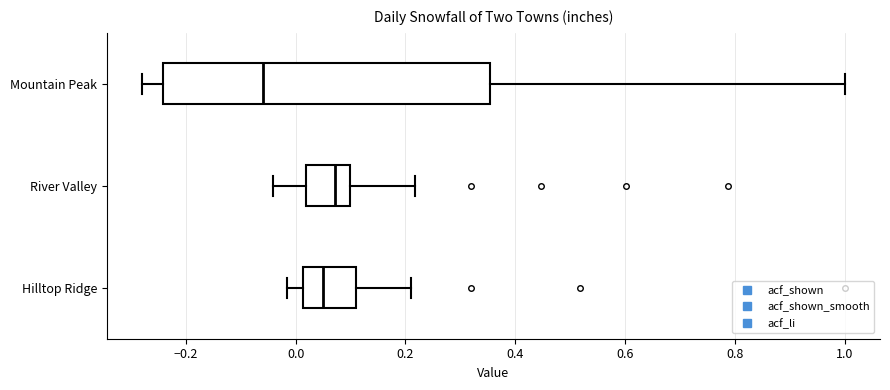

Which box's median line is the furthest to the right?

River Valley